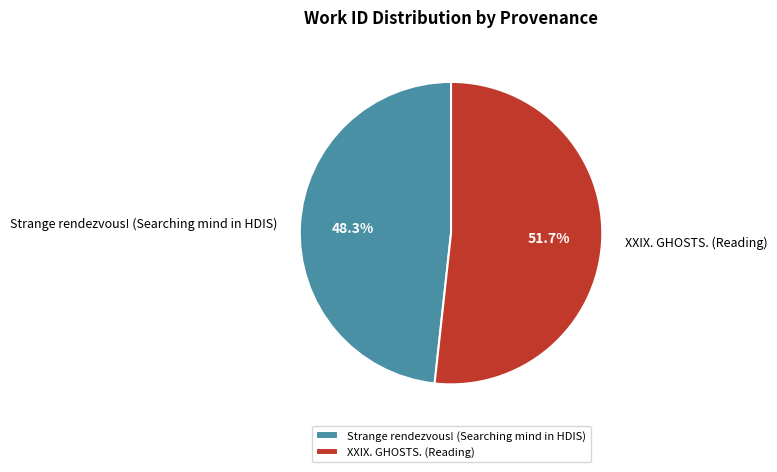

Which slice represents more than half of the pie?

XXIX. GHOSTS. (Reading)